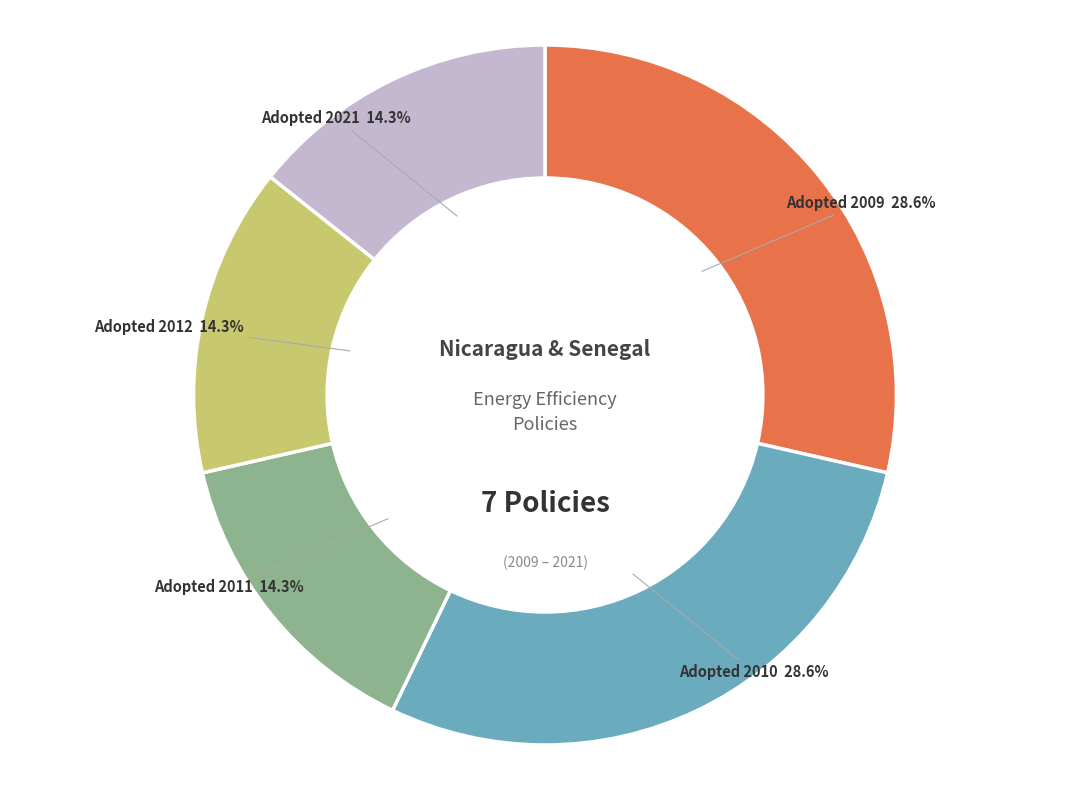

Which has a higher value, Adopted 2009 or Adopted 2021?

Adopted 2009